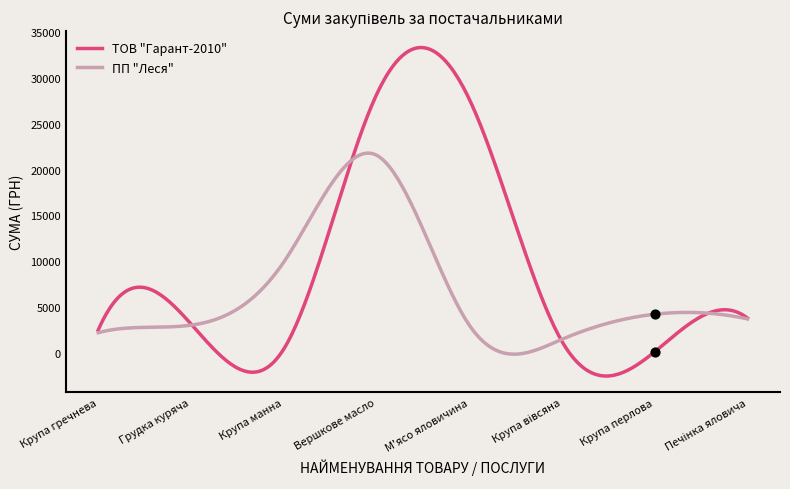

Which series contains the lowest Y value?

ТОВ "Гарант-2010"